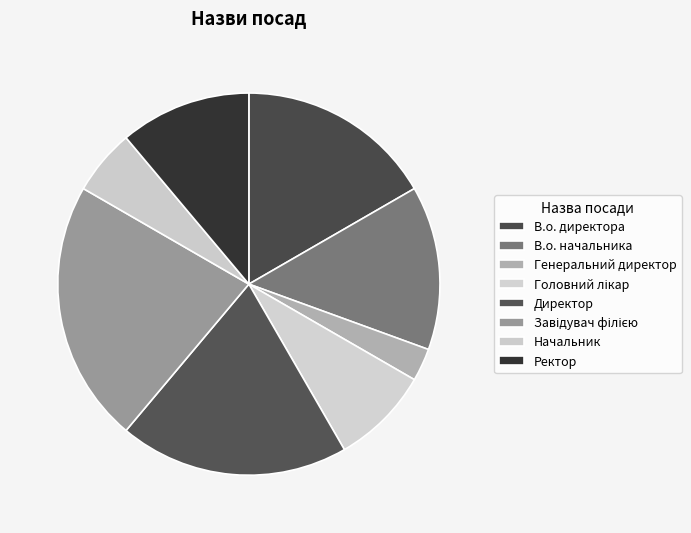

What is the change in value from Генеральний директор to Головний лікар?

+2